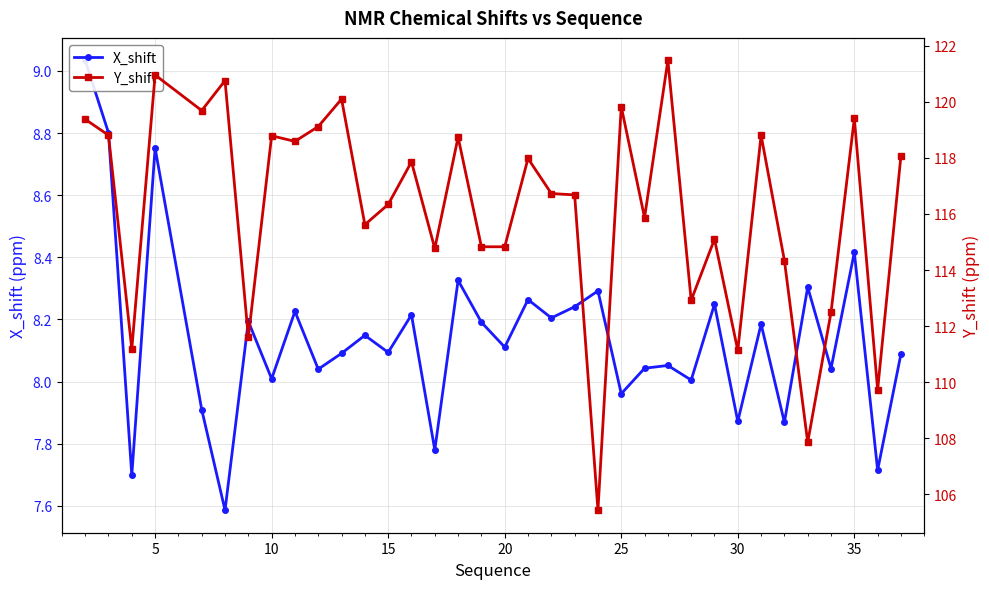

Reading left to right, what are all the values shown in this chart?

X_shift: 9.0	8.8	7.7	8.8	7.9	7.6	8.2	8.0	8.2	8.0	8.1	8.1	8.1	8.2	7.8	8.3	8.2	8.1	8.3	8.2	8.2	8.3	8.0	8.0	8.1	8.0	8.2	7.9	8.2	7.9	8.3	8.0	8.4	7.7	8.1
Y_shift: 119.4	118.8	111.2	121.0	119.7	120.8	111.6	118.8	118.6	119.1	120.1	115.6	116.3	117.9	114.8	118.7	114.8	114.8	118.0	116.7	116.7	105.4	119.8	115.9	121.5	112.9	115.1	111.1	118.8	114.3	107.8	112.5	119.4	109.7	118.1